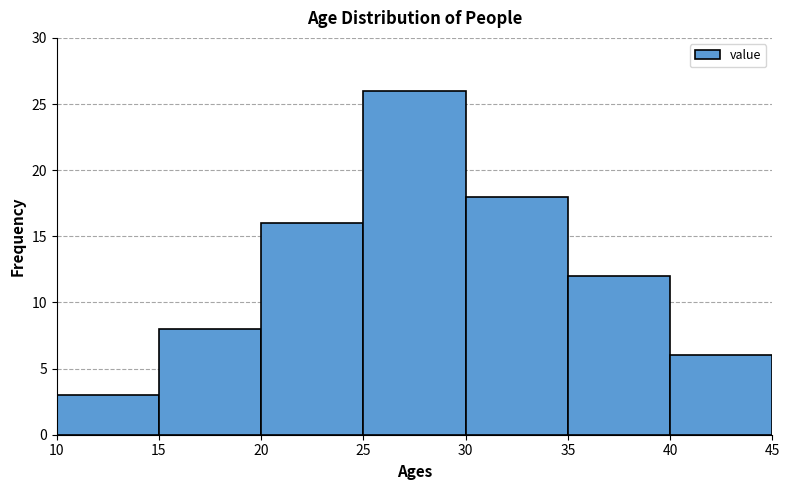

Reading left to right, list every bar in this chart as the range it spans on the x-axis followed by its height. The values are not printed on the chart, so give them approximately, as read against the axis.

10 to 15: 3
15 to 20: 8
20 to 25: 16
25 to 30: 26
30 to 35: 18
35 to 40: 12
40 to 45: 6